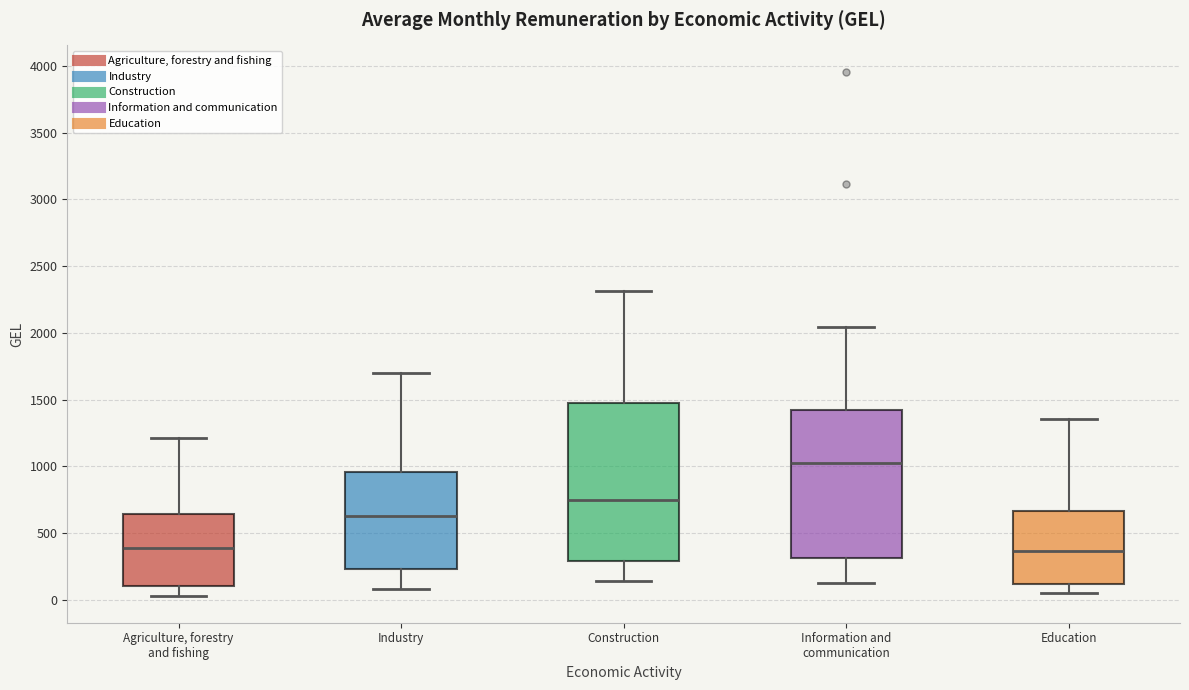

Where is the upper edge of the box for Construction on the y-axis? The values are not printed on the chart, so give them approximately, as read against the axis.

1450